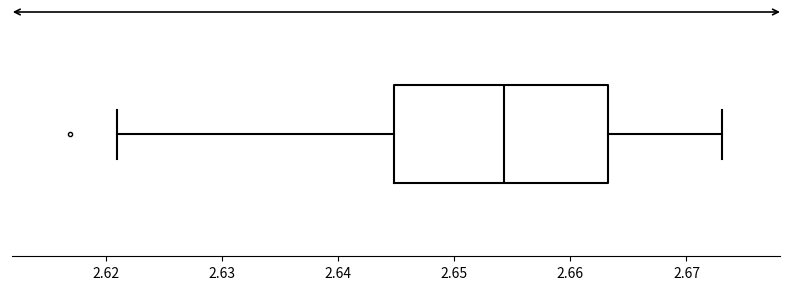

Transcribe this box plot: give where the median line is, the range the box spans, and where the two whiskers end, as read against the x-axis. The values are not printed on the chart, so give them approximately, as read against the axis.

median 2.654, box 2.645 to 2.663, whiskers 2.621 to 2.673